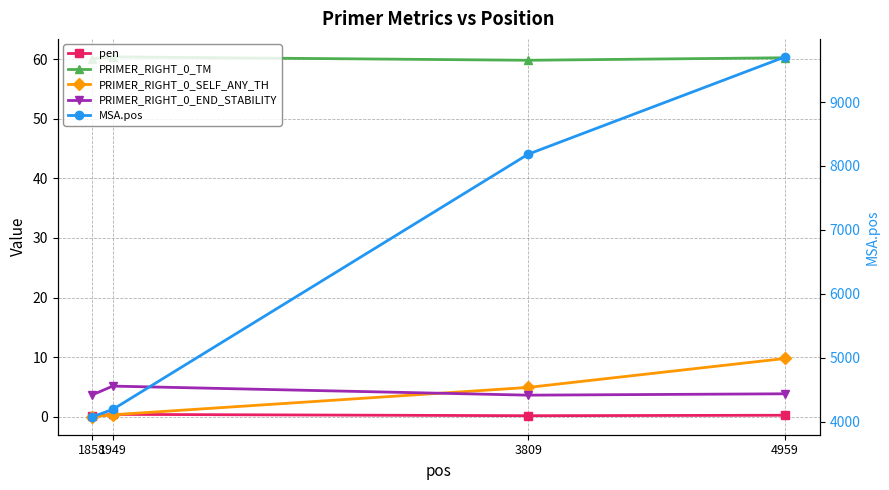

How many data points in PRIMER_RIGHT_0_TM are less than 60?

1